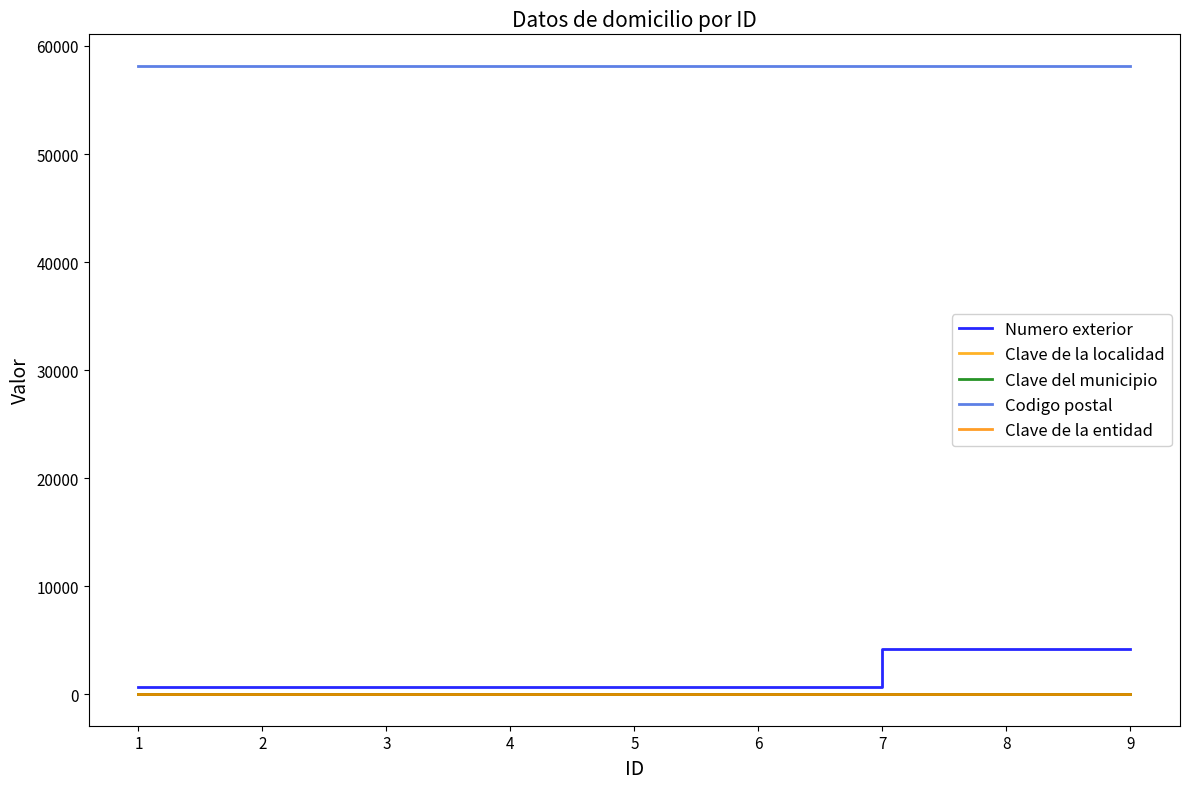

How many lines are shown in the chart?

5